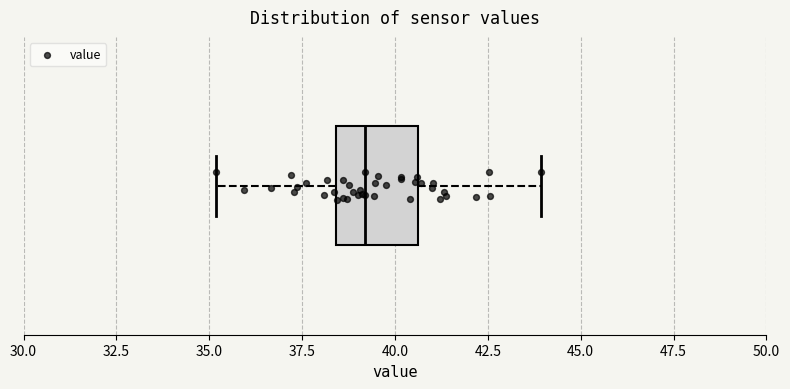

Transcribe this box plot: give where the median line is, the range the box spans, and where the two whiskers end, as read against the x-axis. The values are not printed on the chart, so give them approximately, as read against the axis.

median 39.0, box 38.5 to 40.5, whiskers 35.0 to 44.0